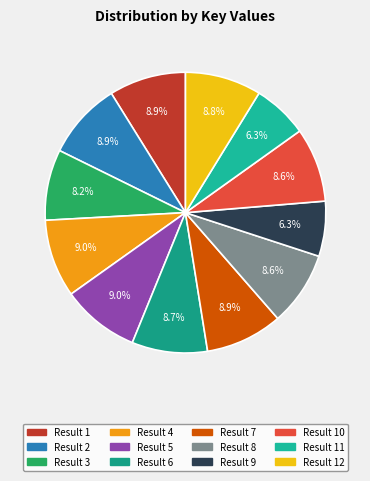

How many slices are in this pie chart?

12